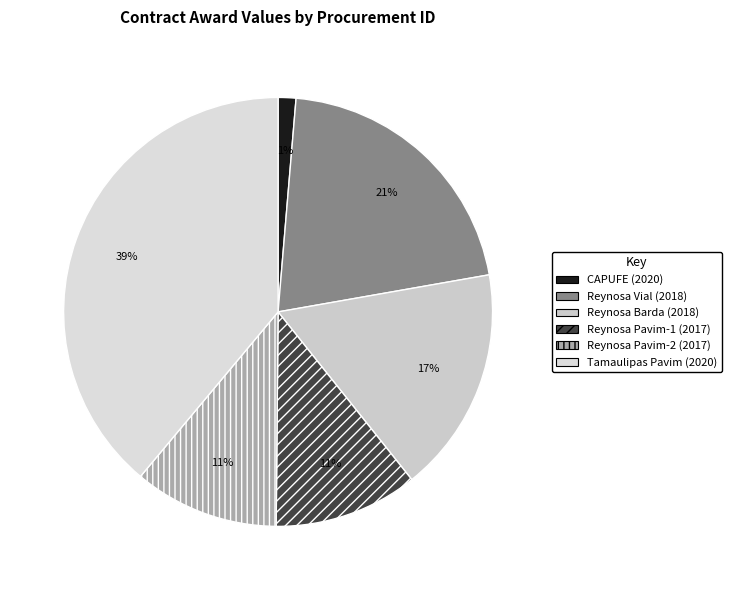

Is there any slice that represents more than half of the pie?

No